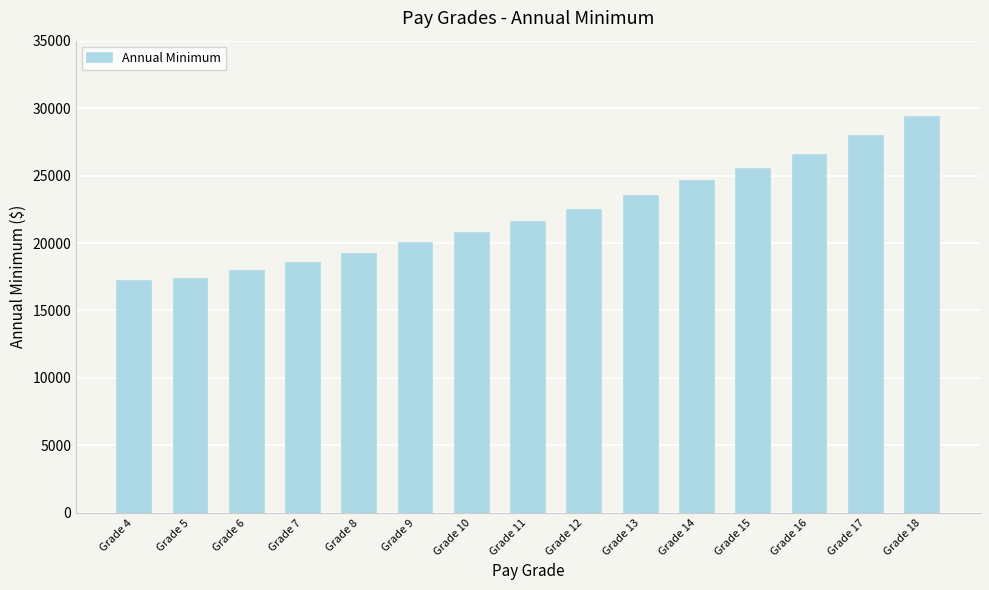

Approximately how many times larger is the value at Grade 8 compared to Grade 9?

1.0